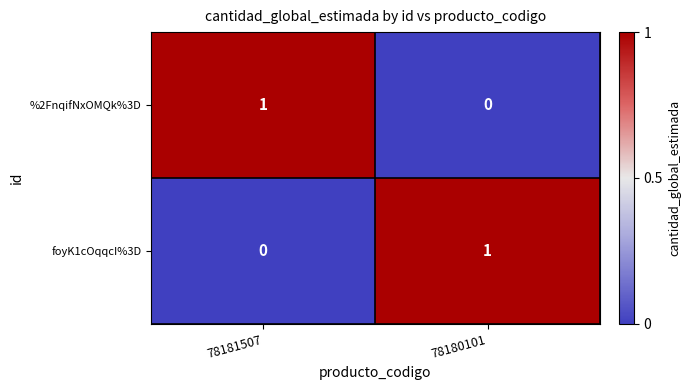

Where is %2FnqifNxOMQk%3D nearest to the value 0?

78180101